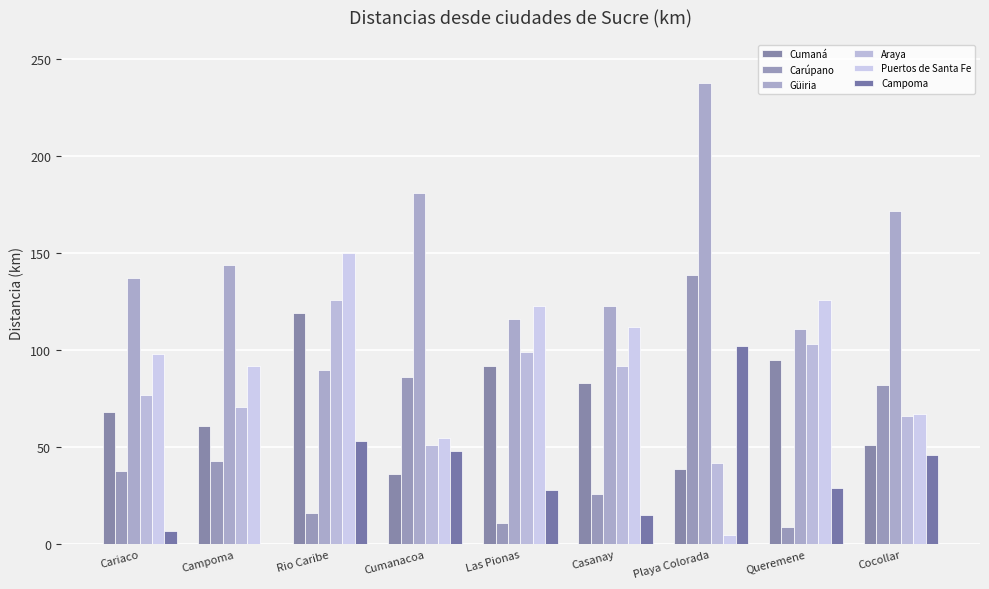

What is the maximum value for Puertos de Santa Fe?

150